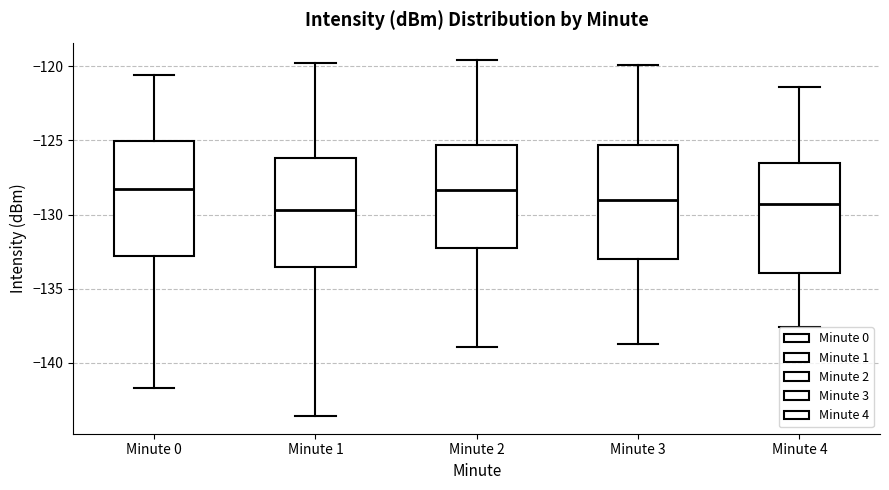

Reading left to right, read every box against the y-axis: the position of its median line, the range the box covers, and the ends of its whiskers. The values are not printed on the chart, so give them approximately, as read against the axis.

Minute 0: median -128.5, box -133.0 to -125.0, whiskers -141.5 to -120.5
Minute 1: median -129.5, box -133.5 to -126.0, whiskers -143.5 to -120.0
Minute 2: median -128.5, box -132.0 to -125.5, whiskers -139.0 to -119.5
Minute 3: median -129.0, box -133.0 to -125.5, whiskers -138.5 to -120.0
Minute 4: median -129.0, box -134.0 to -126.5, whiskers -137.5 to -121.5